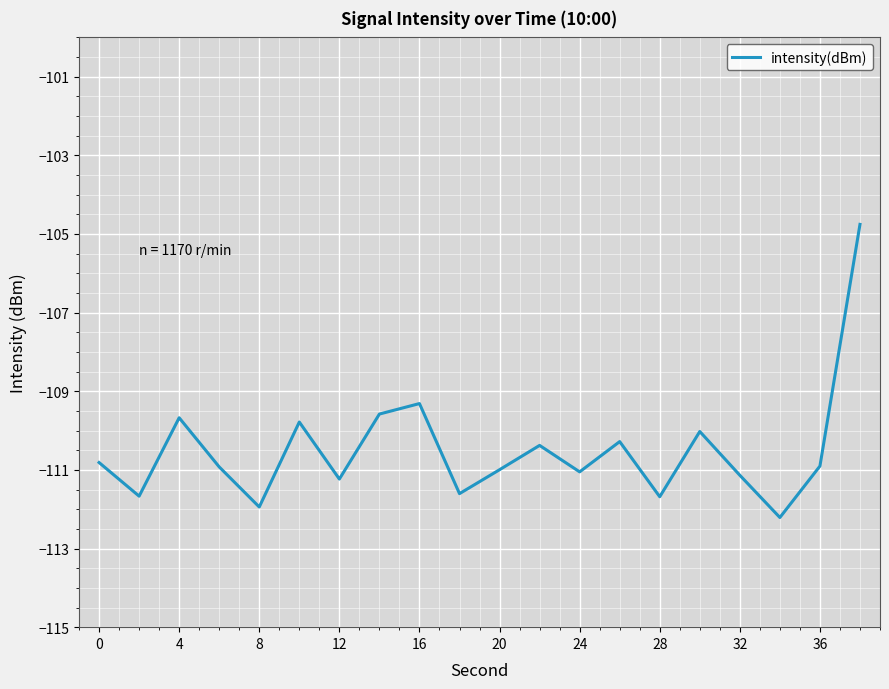

How many interior local peaks (higher than both neighbors) does the data have?

6